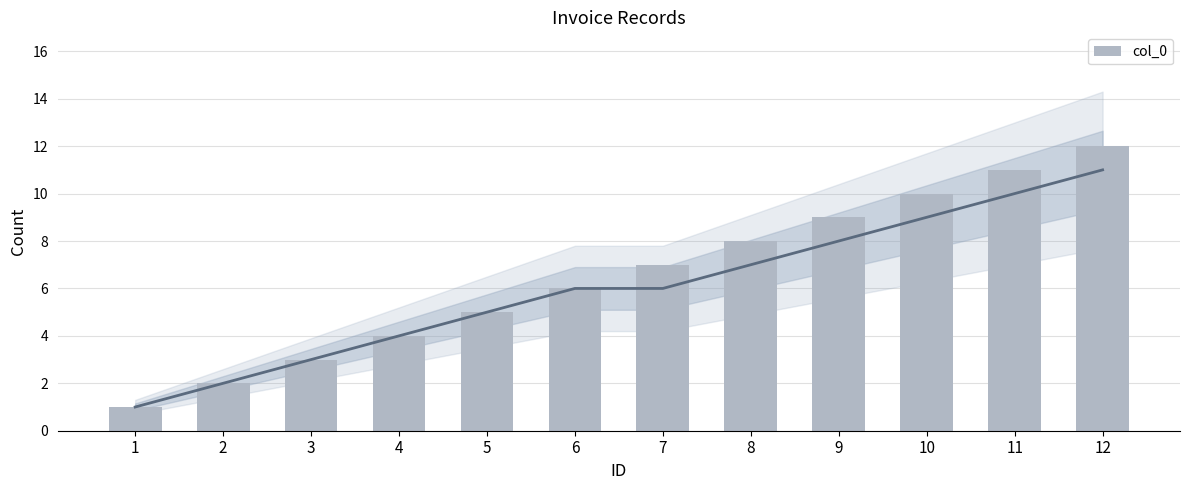

Rank the categories by value from lowest to highest.

1, 2, 3, 4, 5, 6, 7, 8, 9, 10, 11, 12